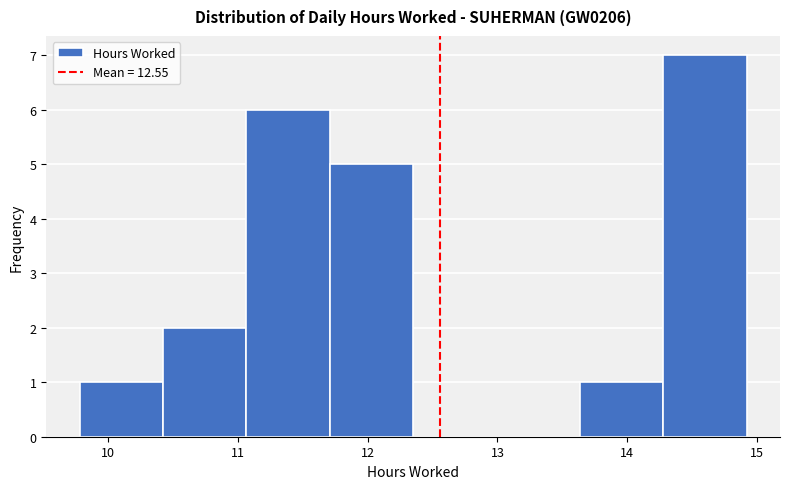

What is the height of the bar covering 9.8 to 10.4 on the x-axis? Neither the bar edges nor the heights are printed on the chart, so give them approximately, as read against the axes.

1